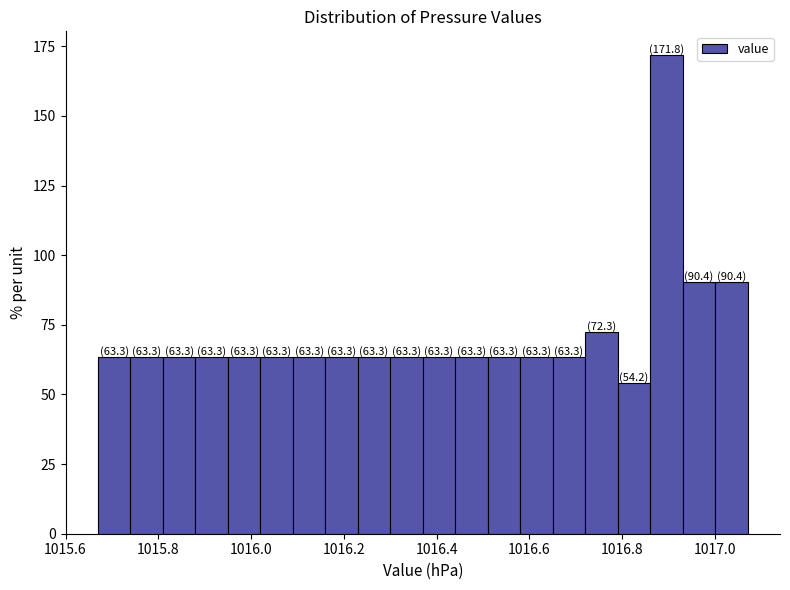

Read against the x-axis, roughly where is the centre of the tallest bar?

1016.90